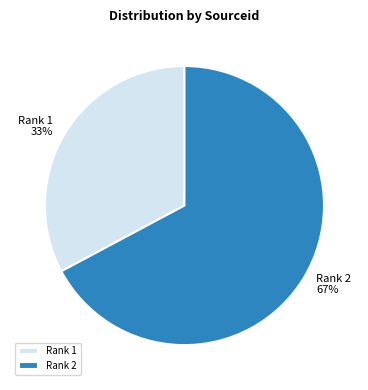

To the nearest percent, what percentage of the pie is Rank 1?

33%